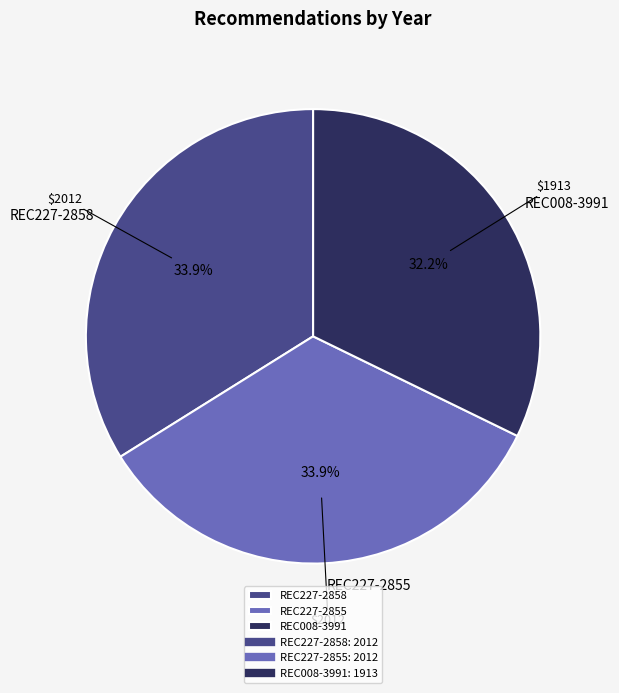

How many slices are in this pie chart?

3